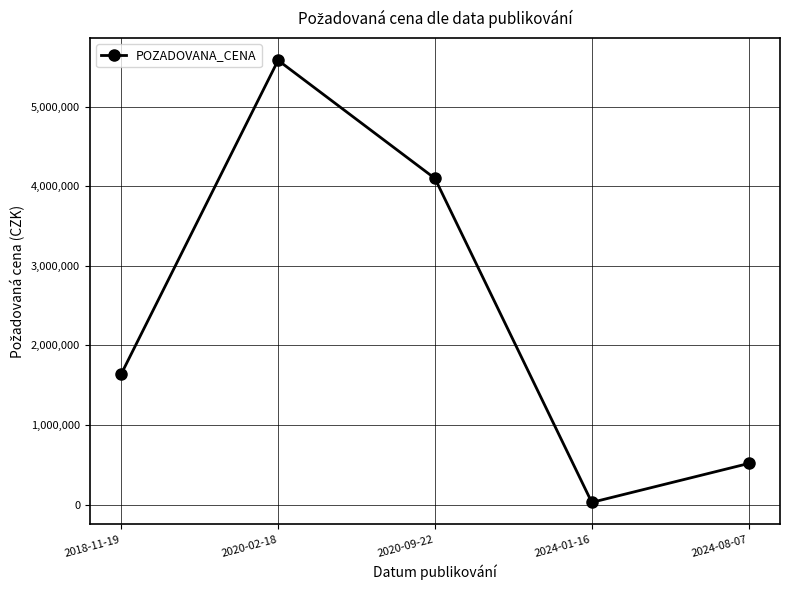

How many values are below 1640938?

2